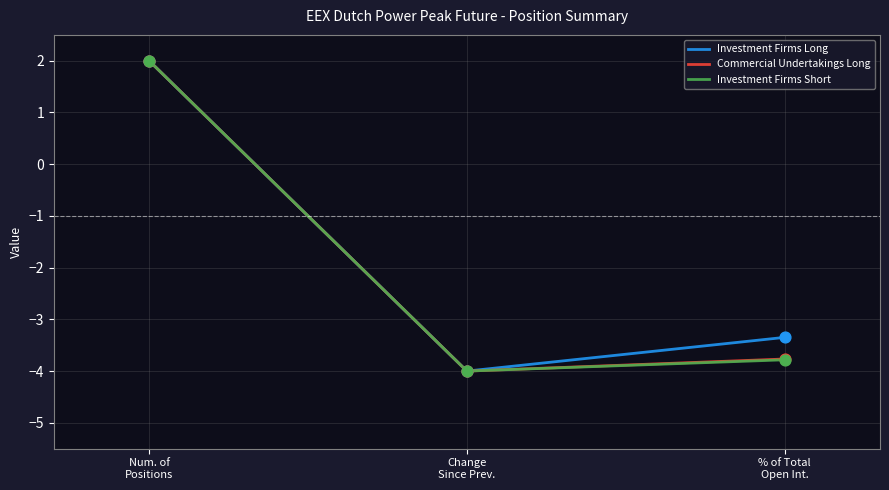

Which series contains the highest Y value?

Investment Firms Long